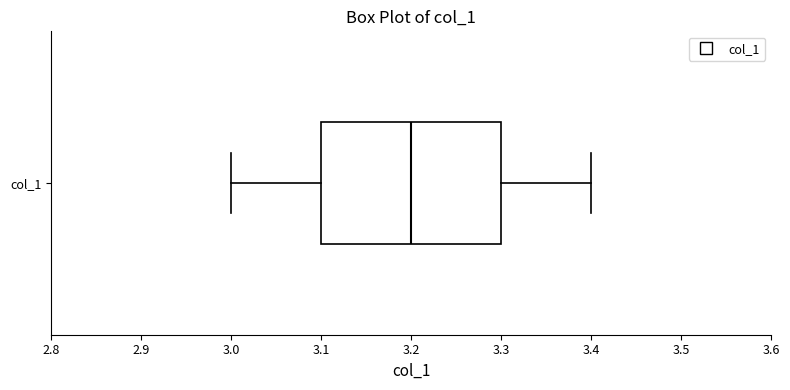

Where does the median line of the box for col_1 sit on the x-axis? The values are not printed on the chart, so give them approximately, as read against the axis.

3.2